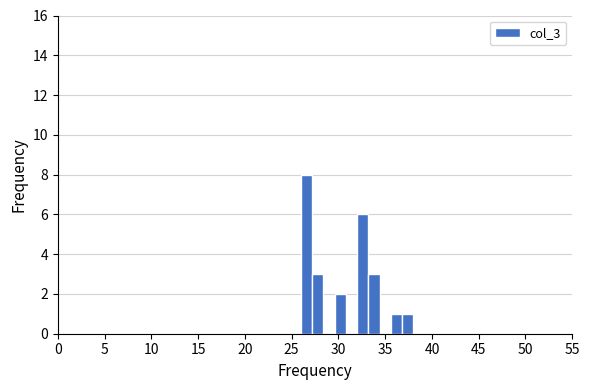

Around what value on the x-axis is the tallest bar? Give the approximate position of its centre, as read against the axis.

26.5